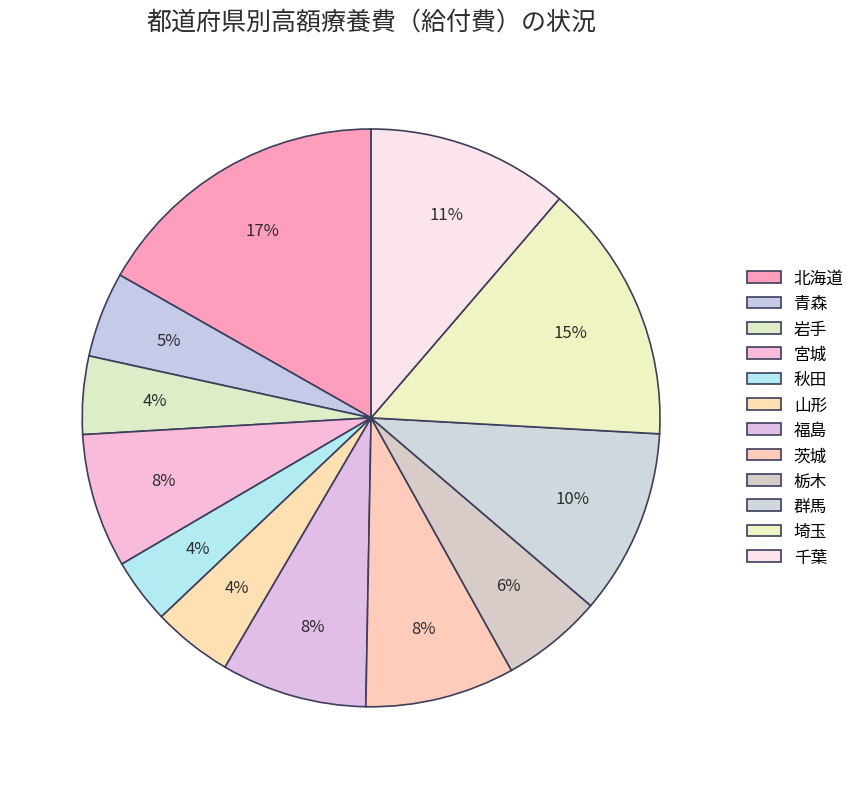

Count the number of slices in the pie.

12